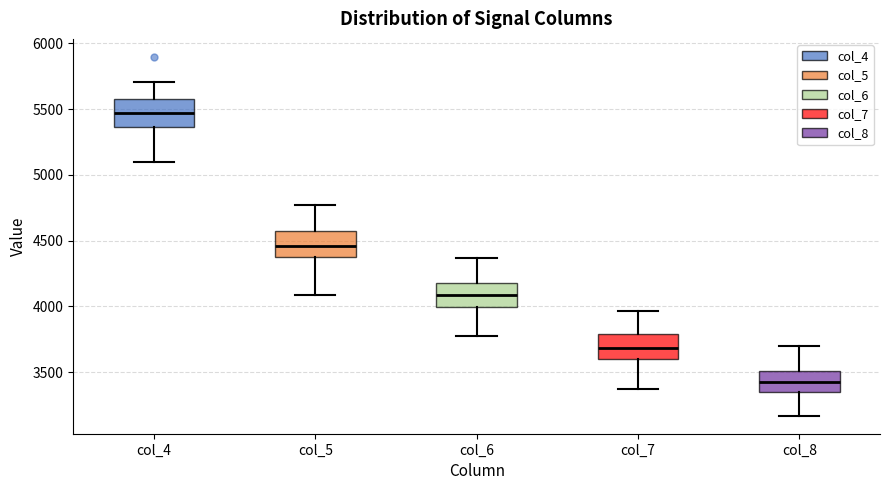

Reading left to right, transcribe this box plot: for each box, give where its median line is, the range the box spans, and where its two whiskers end, as read against the y-axis. The values are not printed on the chart, so give them approximately, as read against the axis.

col_4: median 5450, box 5350 to 5600, whiskers 5100 to 5700
col_5: median 4450, box 4400 to 4550, whiskers 4100 to 4750
col_6: median 4100, box 4000 to 4200, whiskers 3800 to 4350
col_7: median 3700, box 3600 to 3800, whiskers 3400 to 3950
col_8: median 3400, box 3350 to 3500, whiskers 3150 to 3700